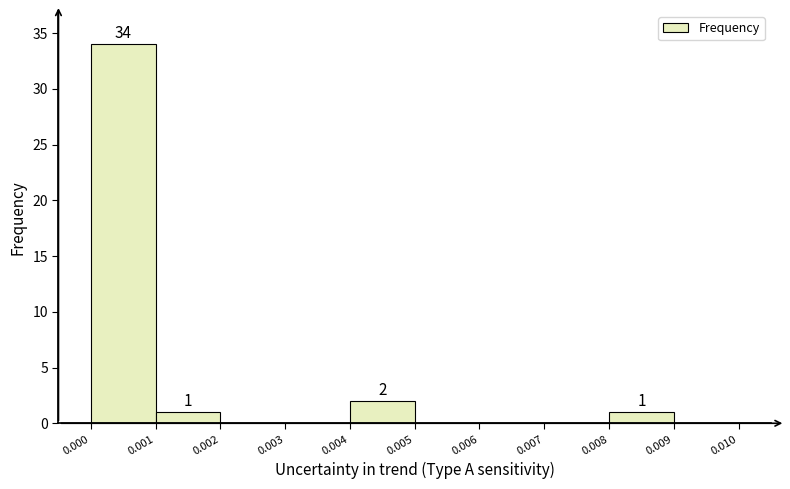

Over which range of the x-axis is the bar tallest?

0.000 to 0.001